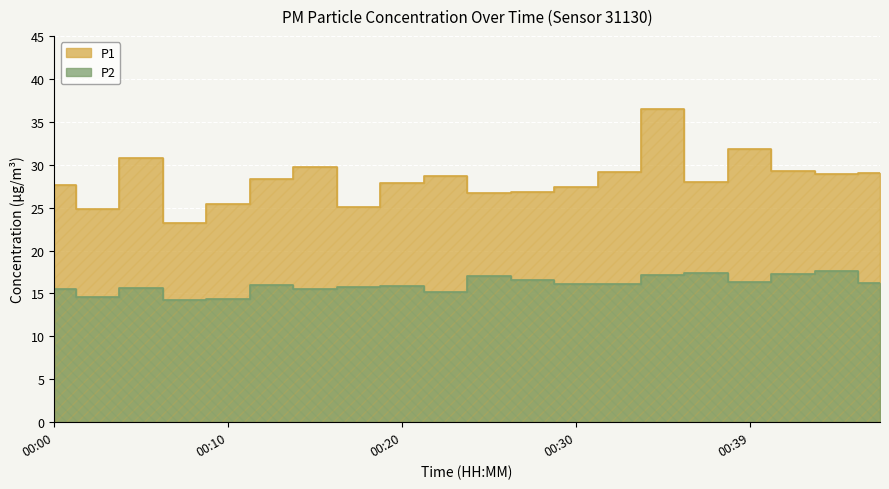

At which label does P1 first exceed 28?

00:05